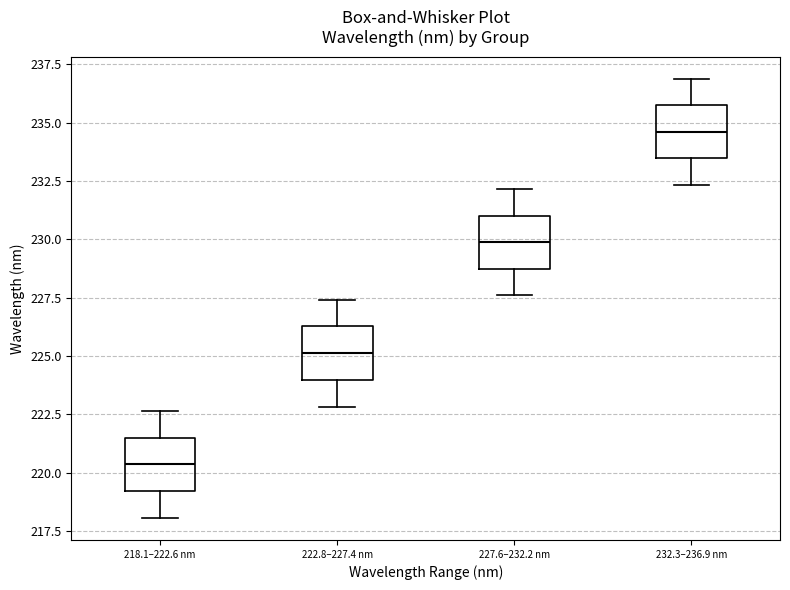

Reading left to right, transcribe this box plot: for each box, give where its median line is, the range the box spans, and where its two whiskers end, as read against the y-axis. The values are not printed on the chart, so give them approximately, as read against the axis.

218.1–222.6 nm: median 220.5, box 219.0 to 221.5, whiskers 218.0 to 222.5
222.8–227.4 nm: median 225.0, box 224.0 to 226.5, whiskers 223.0 to 227.5
227.6–232.2 nm: median 230.0, box 228.5 to 231.0, whiskers 227.5 to 232.0
232.3–236.9 nm: median 234.5, box 233.5 to 235.5, whiskers 232.5 to 237.0